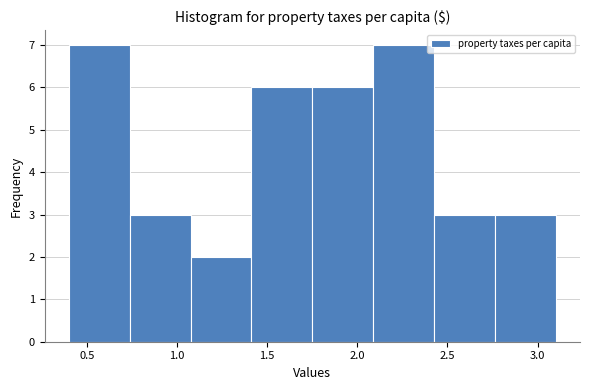

How tall is the bar that spans 1.75 to 2.10 on the x-axis? Neither the bar edges nor the heights are printed on the chart, so give them approximately, as read against the axes.

6